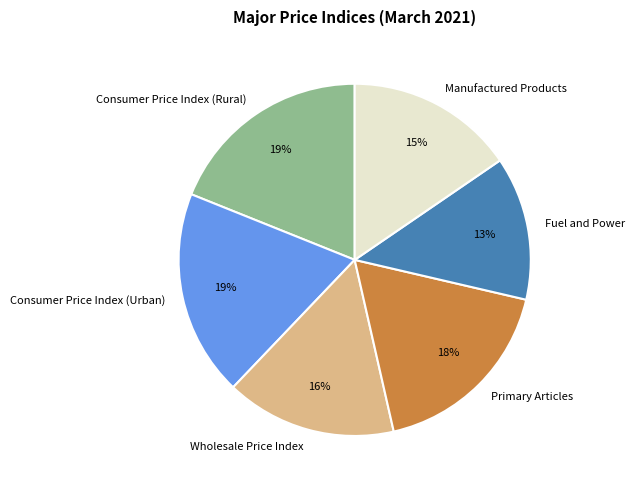

To the nearest percent, what is the average slice percentage?

17%